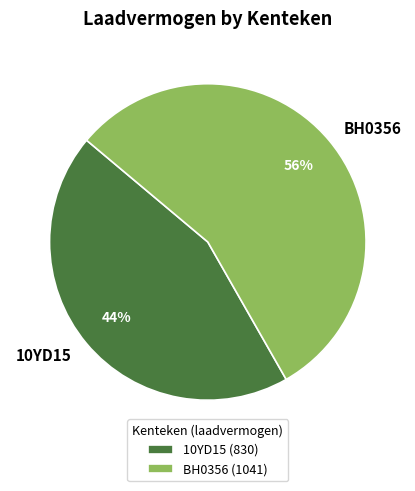

True or false: 10YD15 accounts for 55% of the total.

False